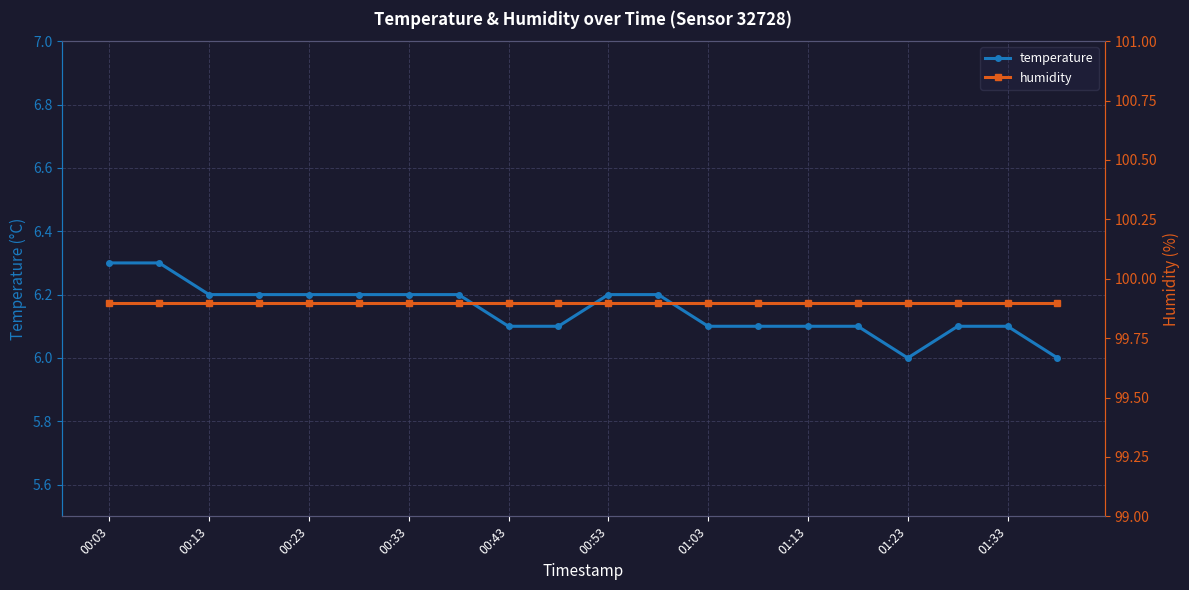

What is the greatest value displayed?

99.9